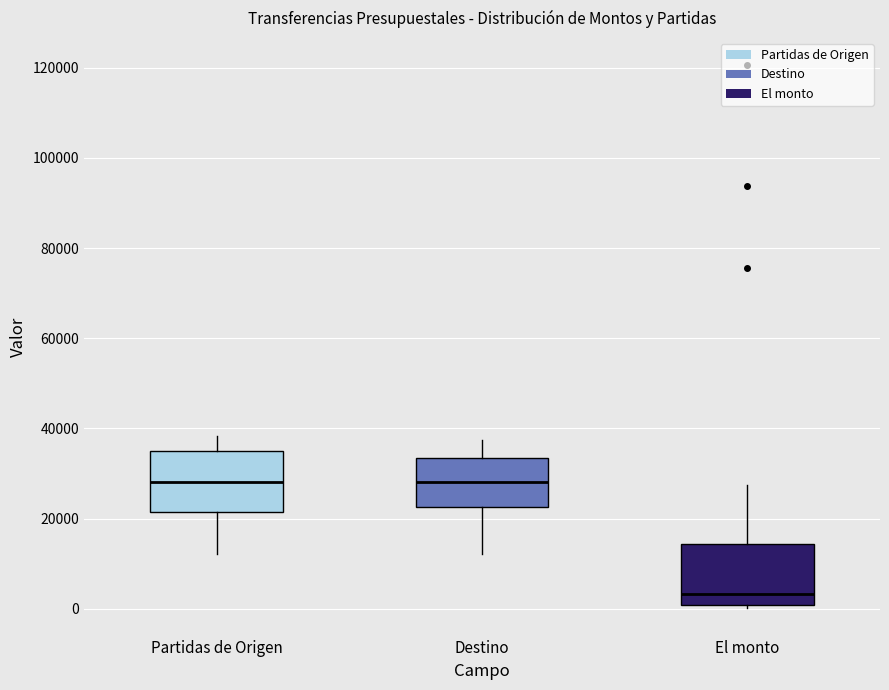

Where does the lower whisker of the box for Destino end on the y-axis? The values are not printed on the chart, so give them approximately, as read against the axis.

12000